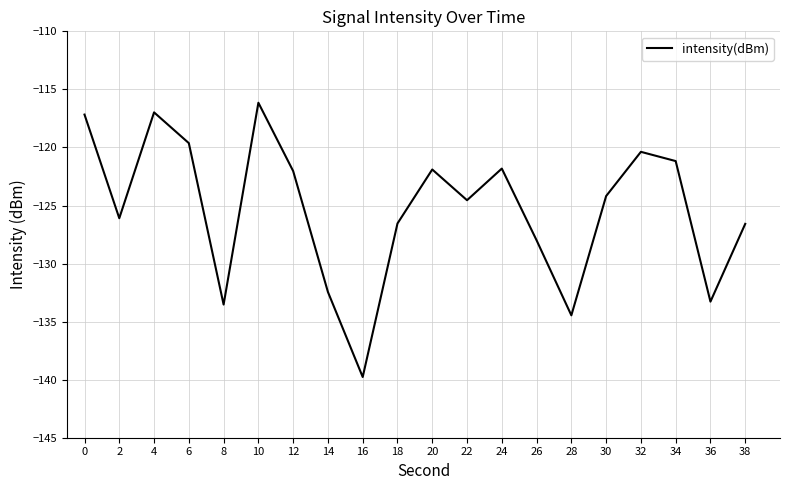

Which category has the highest value across all series?

10